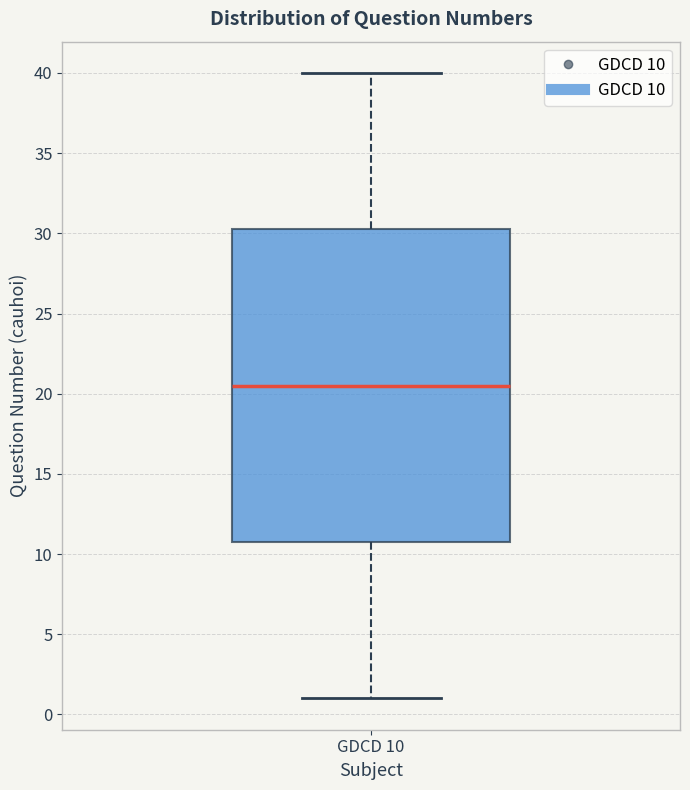

Transcribe this box plot: give where the median line is, the range the box spans, and where the two whiskers end, as read against the y-axis. The values are not printed on the chart, so give them approximately, as read against the axis.

median 20.5, box 11.0 to 30.5, whiskers 1.0 to 40.0